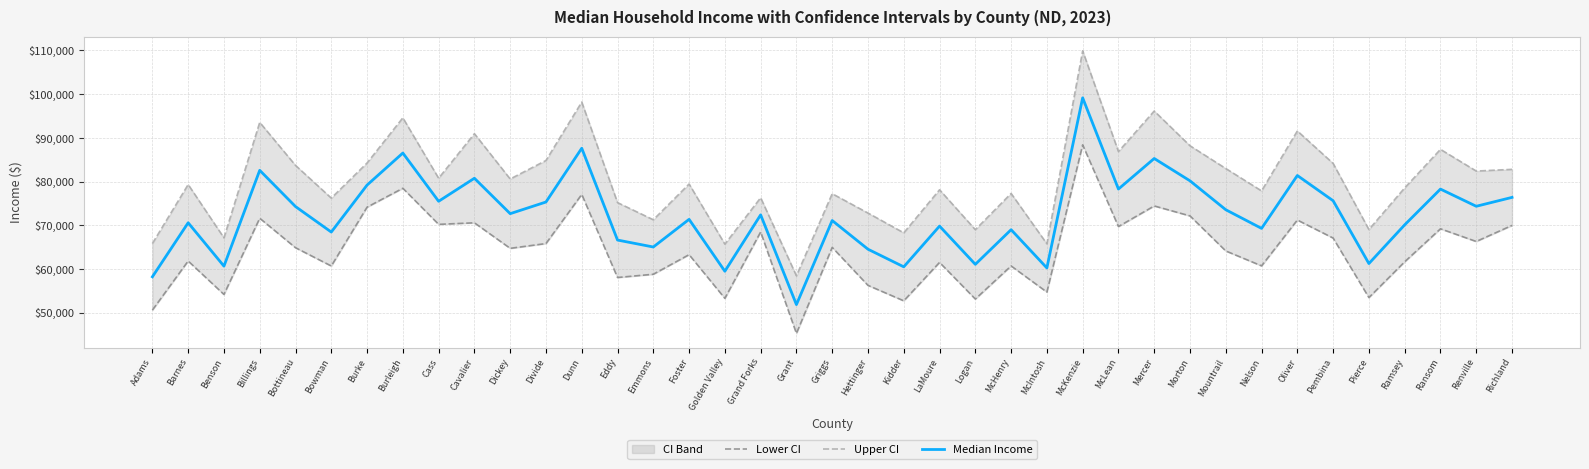

How many lines are shown in the chart?

3